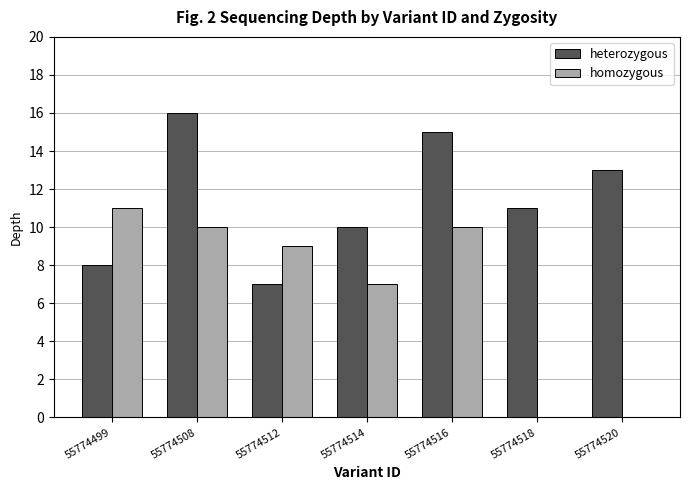

The heterozygous series shows 3 at 55774520. True or false?

False